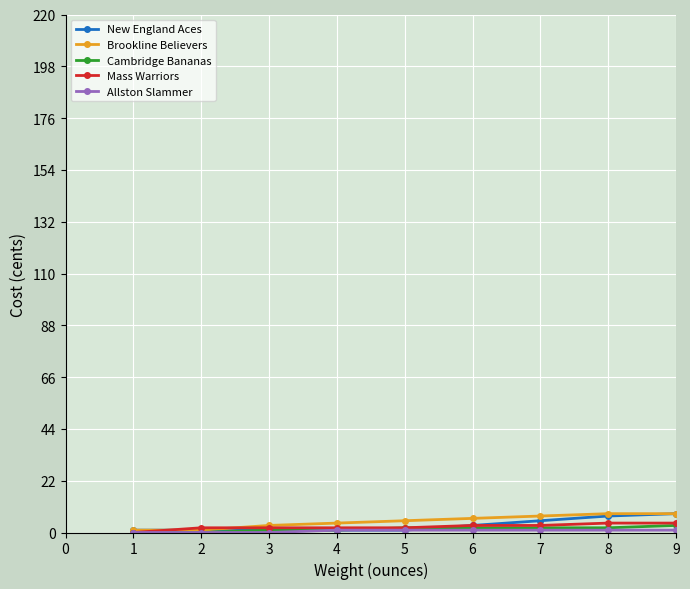

What is the greatest value displayed?

9